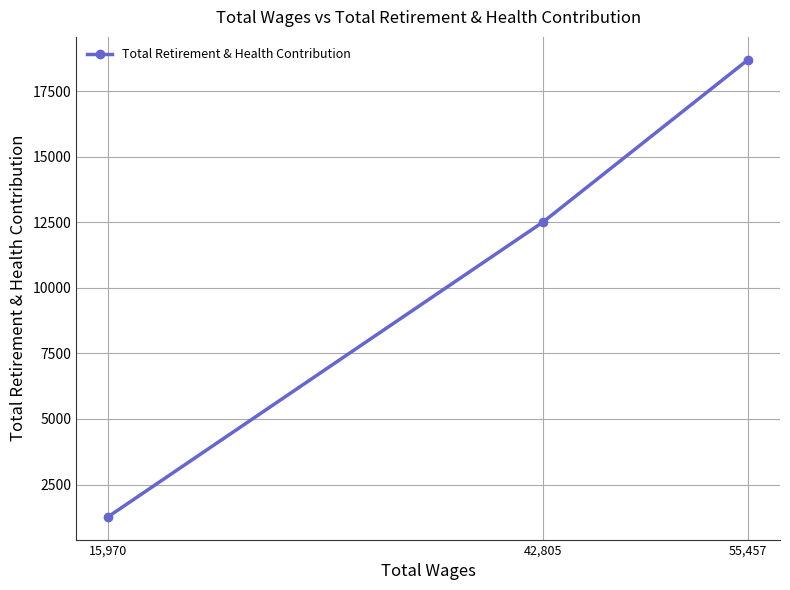

What is the sum of the values at 42,805 and 15,970?

13782